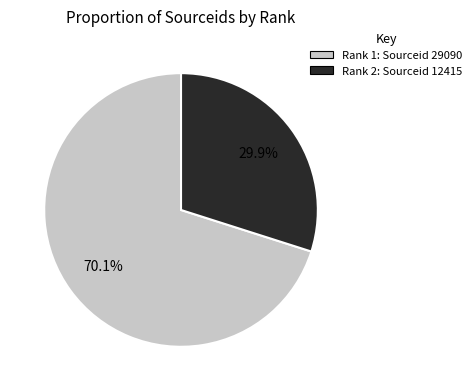

Is there any slice that represents more than half of the pie?

Yes